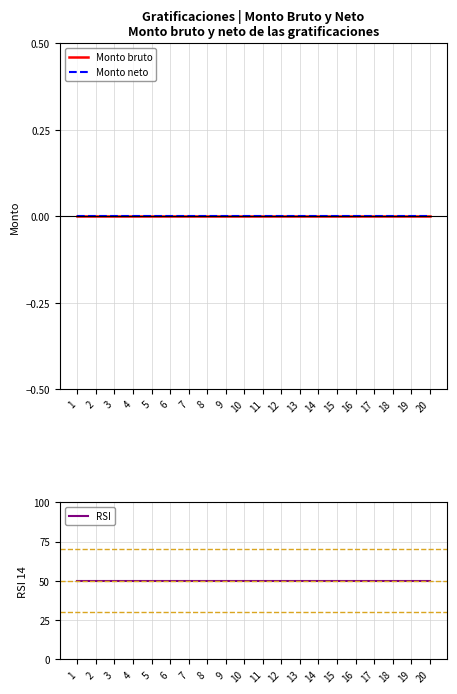

True or false: Monto bruto and RSI cross at least once.

False